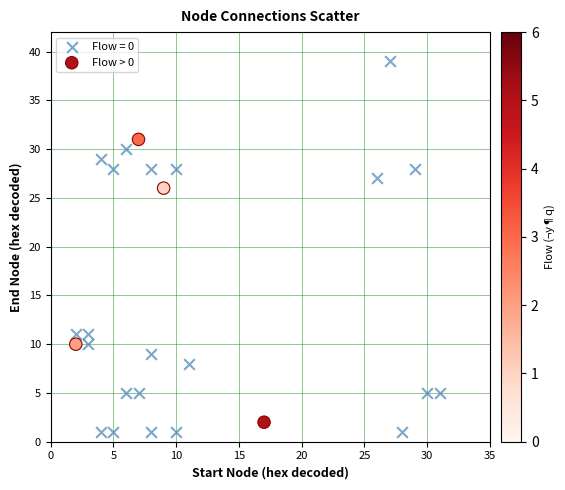

Which series contains the highest Y value?

Flow = 0